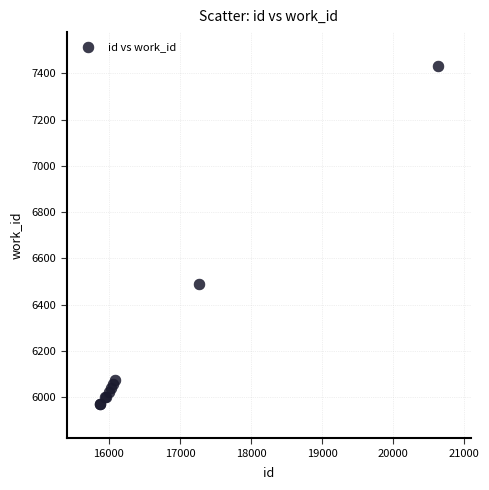

What Y value in the scatter plot is closest to 6700?

6489